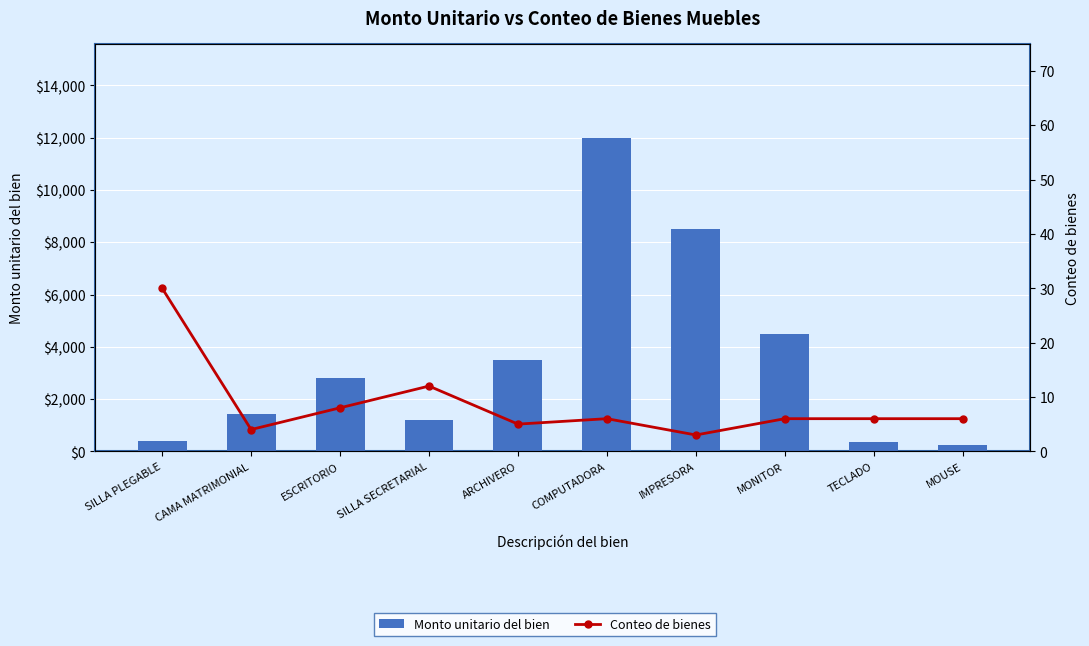

At ESCRITORIO, list the series in order from smallest to largest.

Conteo de bienes, Monto unitario del bien